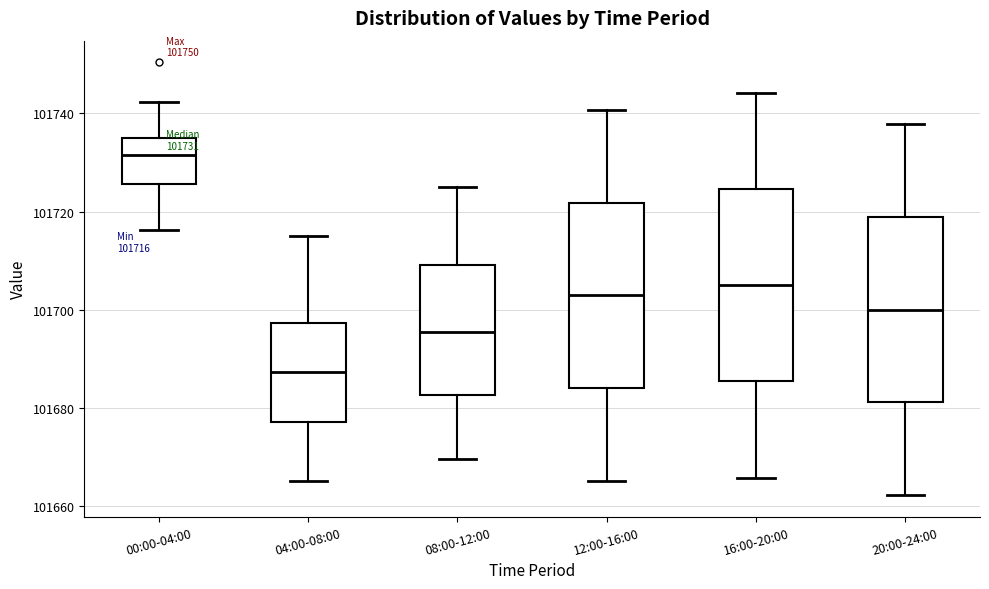

Which box has the lowest median line?

04:00-08:00